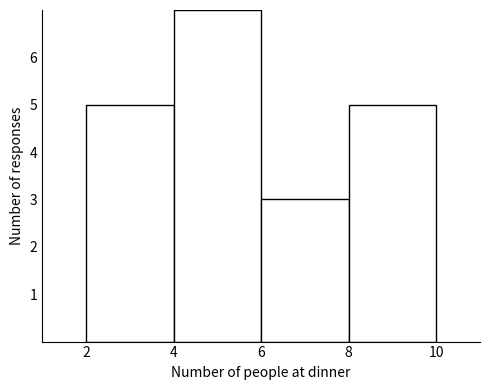

Which range on the x-axis has the tallest bar?

4 to 6